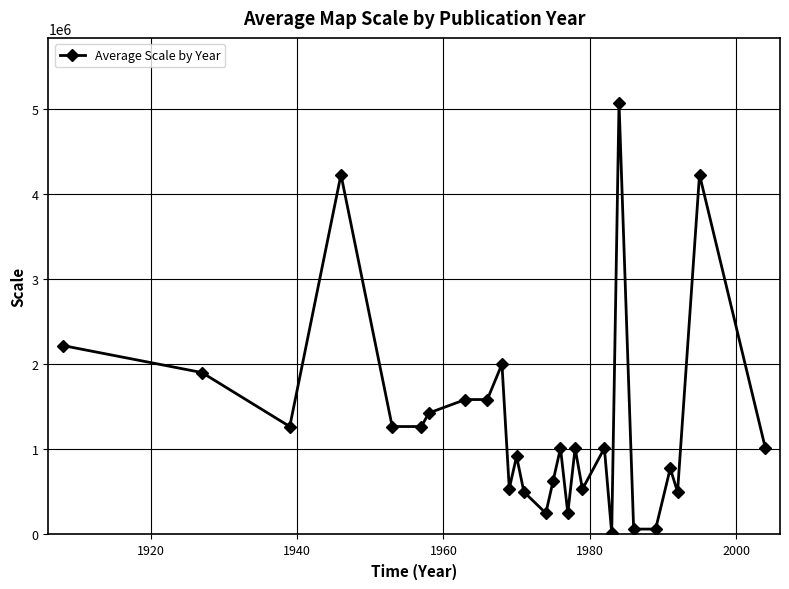

True or false: there are more than 0 points higher than both neighbors.

True